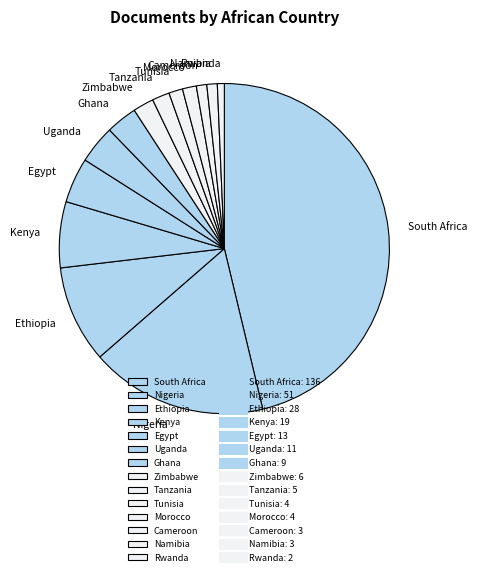

True or false: Zimbabwe accounts for 9% of the total.

False